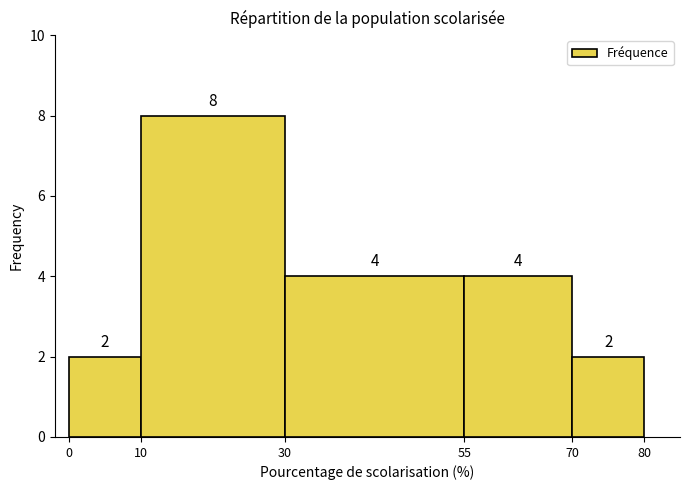

How tall is the bar that spans 30 to 55 on the x-axis?

4